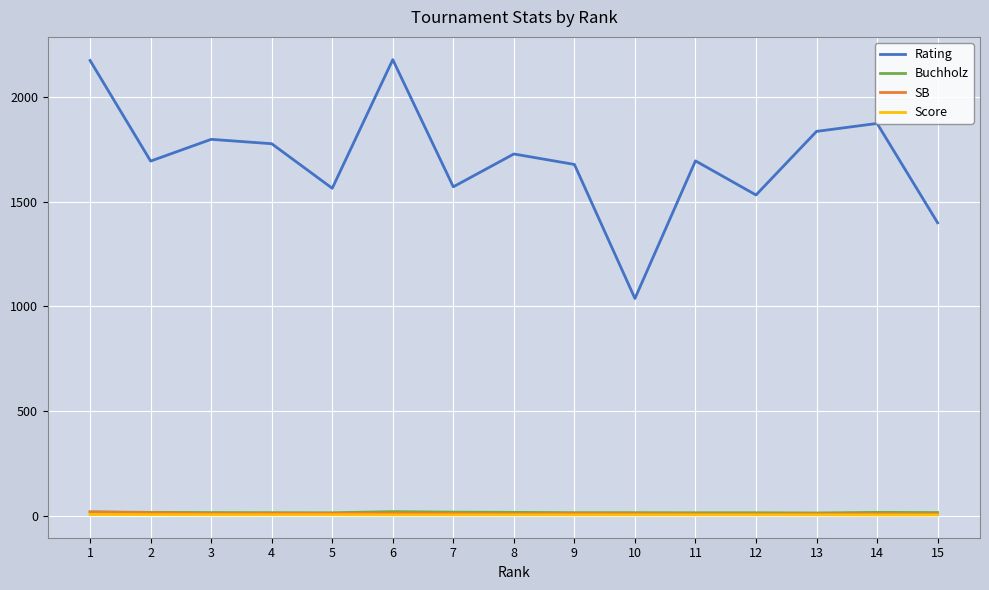

Which series has the largest range (max minus min)?

Rating